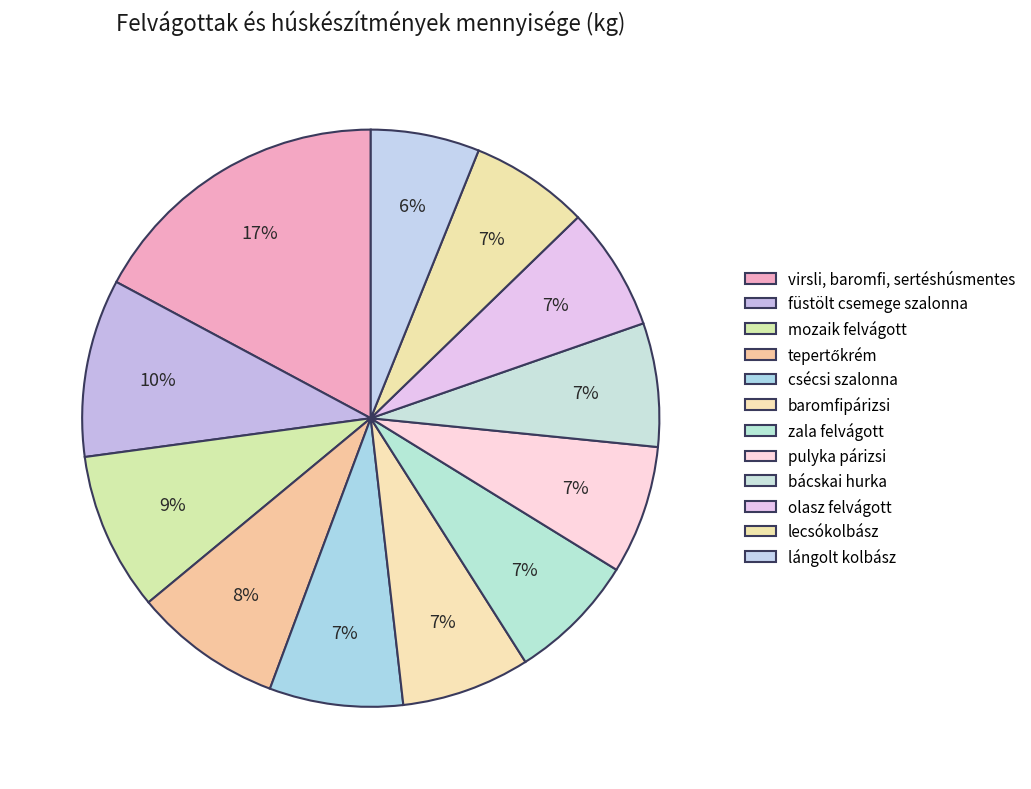

How many segments does this pie chart have?

12